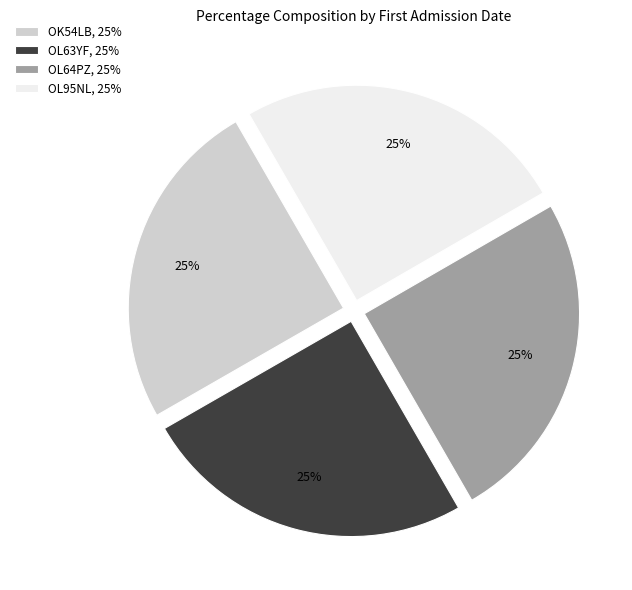

Is there a majority slice in this chart?

No